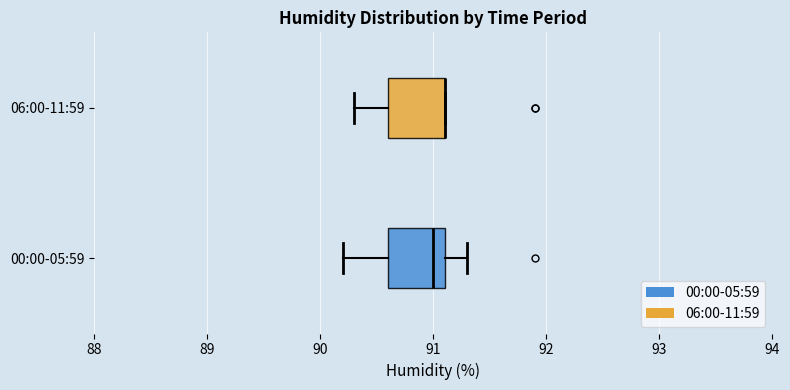

Reading bottom to top, transcribe this box plot: for each box, give where its median line is, the range the box spans, and where its two whiskers end, as read against the x-axis. The values are not printed on the chart, so give them approximately, as read against the axis.

00:00-05:59: median 91.0, box 90.6 to 91.1, whiskers 90.2 to 91.3
06:00-11:59: median 91.1 (drawn on the box's right edge), box 90.6 to 91.1, whiskers 90.3 to 91.1